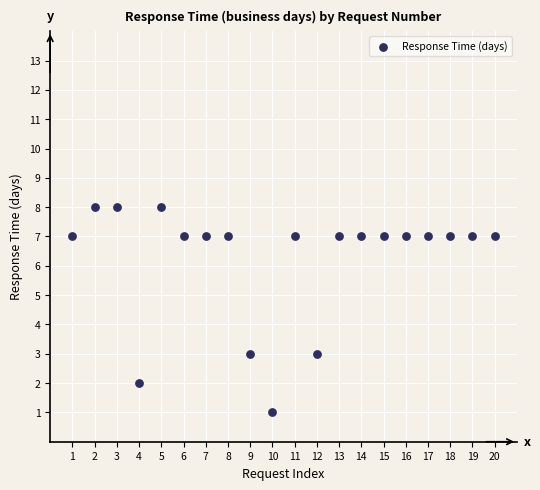

What is the range of Y values (max minus min)?

7